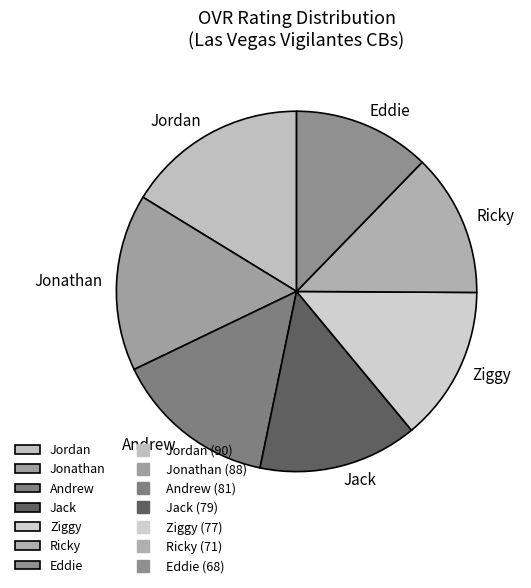

Which has a higher value, Jordan or Jack?

Jordan